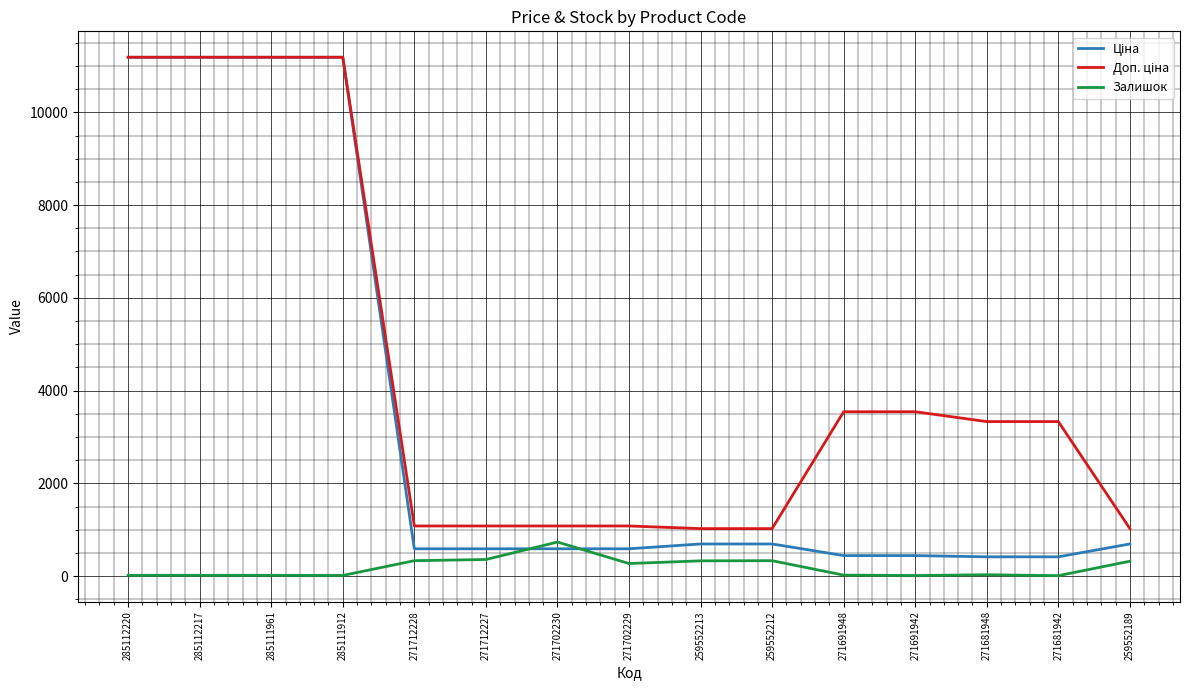

At which label is Доп. ціна closest to 6106?

271691948